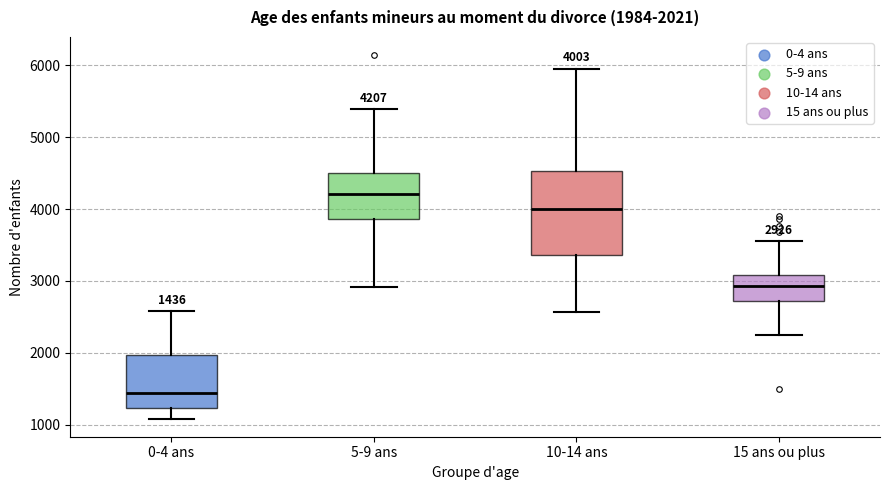

Which box has the lowest median line?

0-4 ans